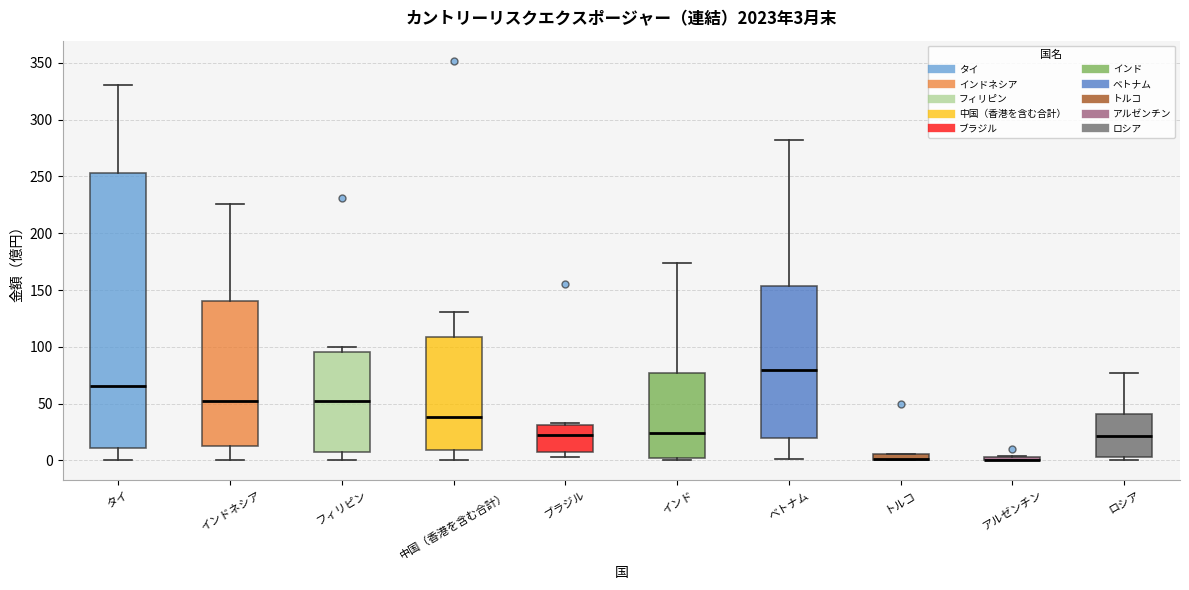

Which box is the tallest, from its lower edge to its upper edge?

タイ